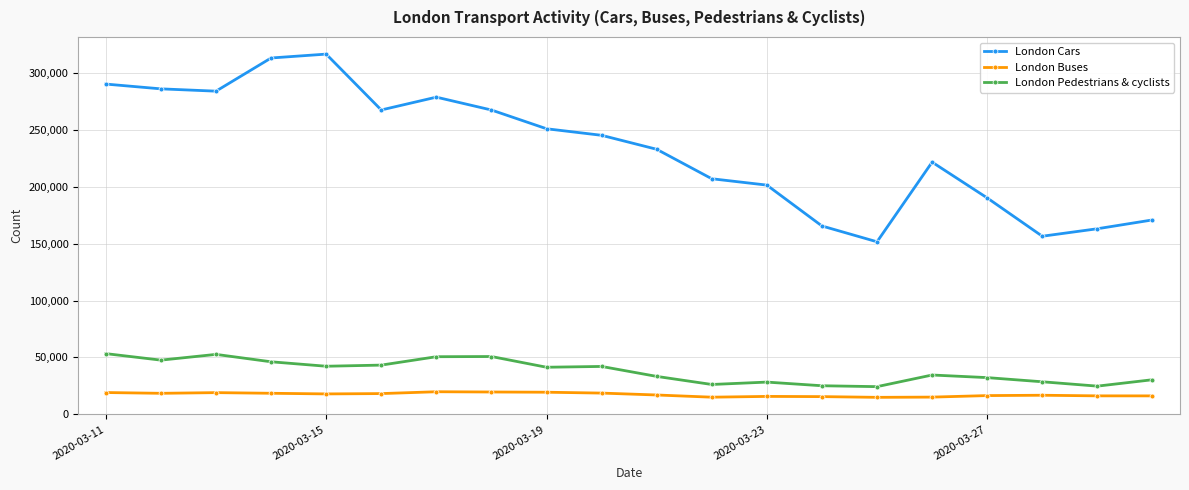

Does the chart have visible grid lines?

Yes